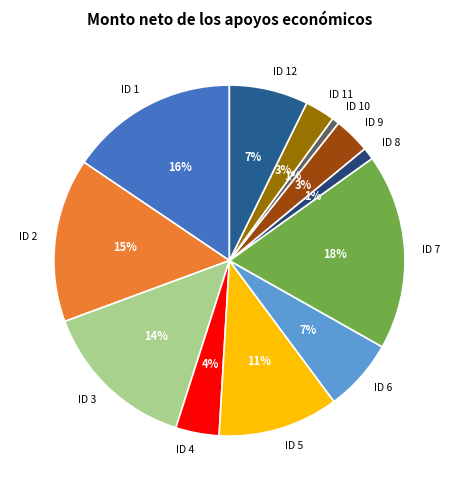

To the nearest percent, what is the difference between the largest and smallest slice percentages?

17%